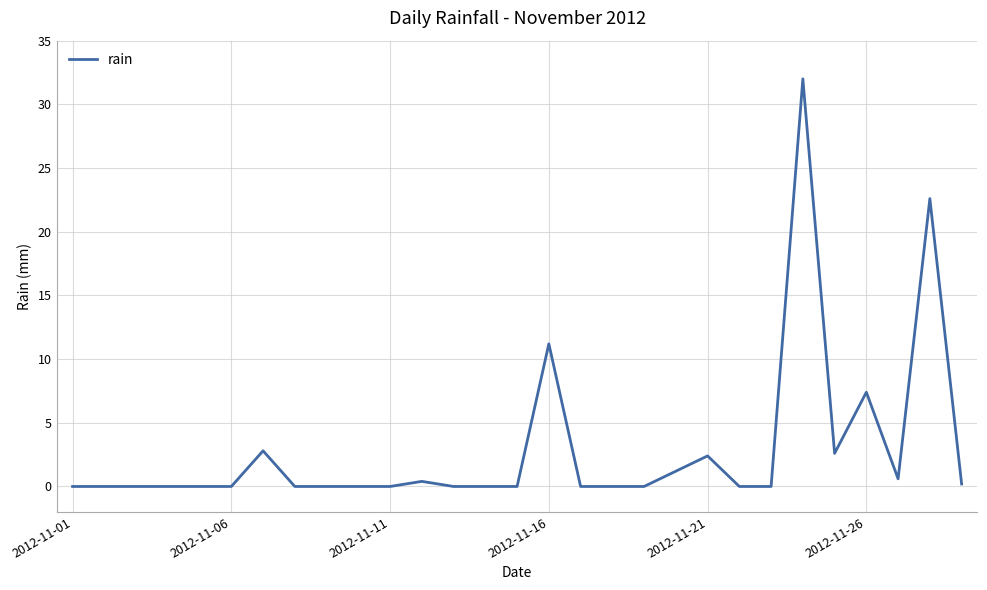

What is the difference between the maximum and minimum values?

32.0